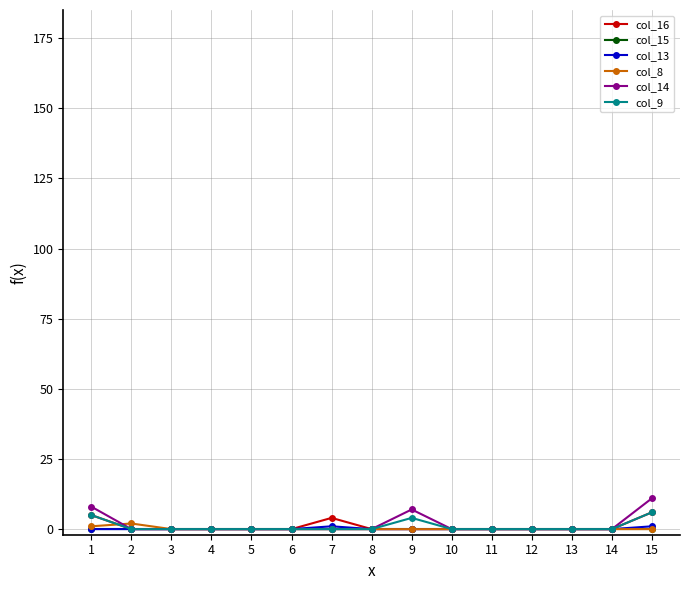

Which series has the largest range (max minus min)?

col_14